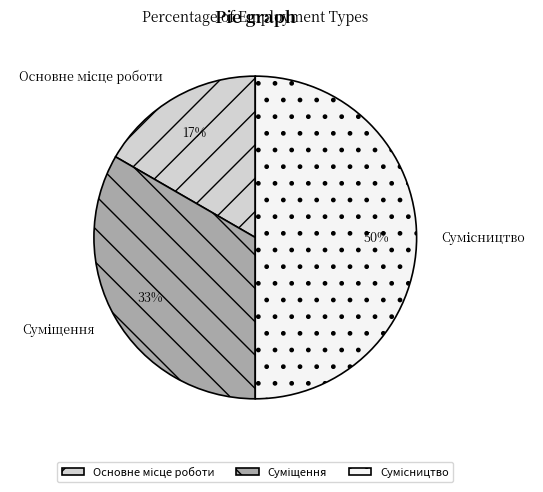

To the nearest percent, what is the difference between the largest and smallest slice percentages?

33%